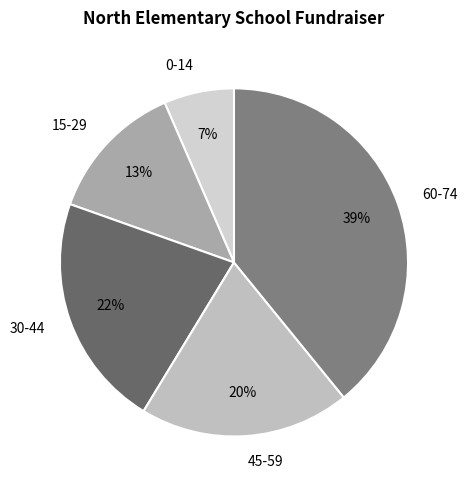

Which slice is the smallest?

0-14